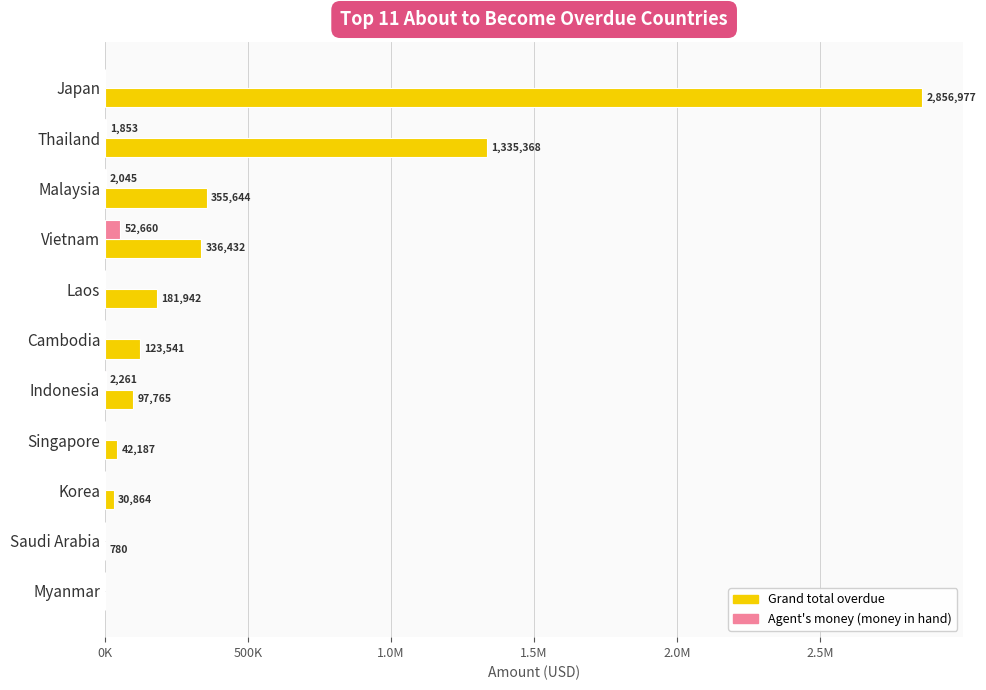

What are all the series names shown in the legend?

Grand total overdue, Agent's money (money in hand)